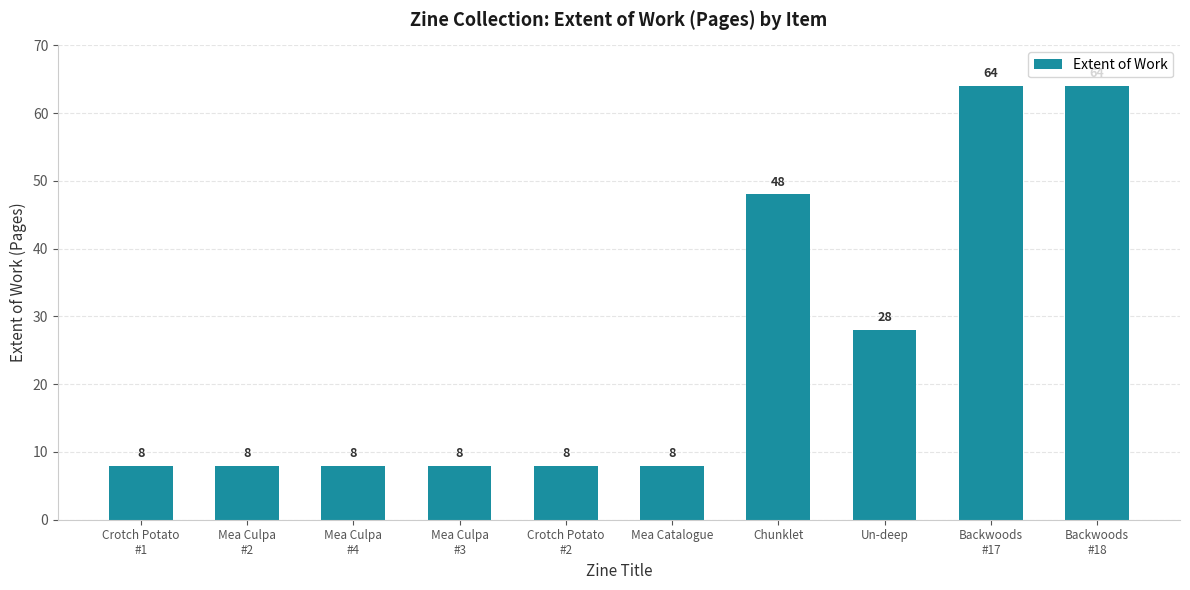

At which label is the value closest to 36?

Un-deep